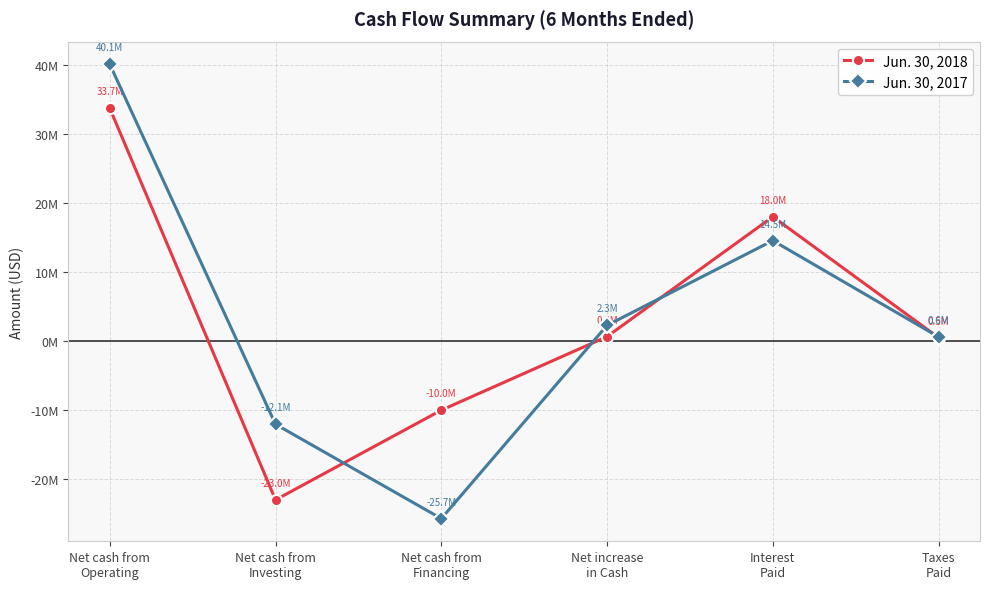

Where is the first local maximum for Jun. 30, 2017?

Interest
Paid